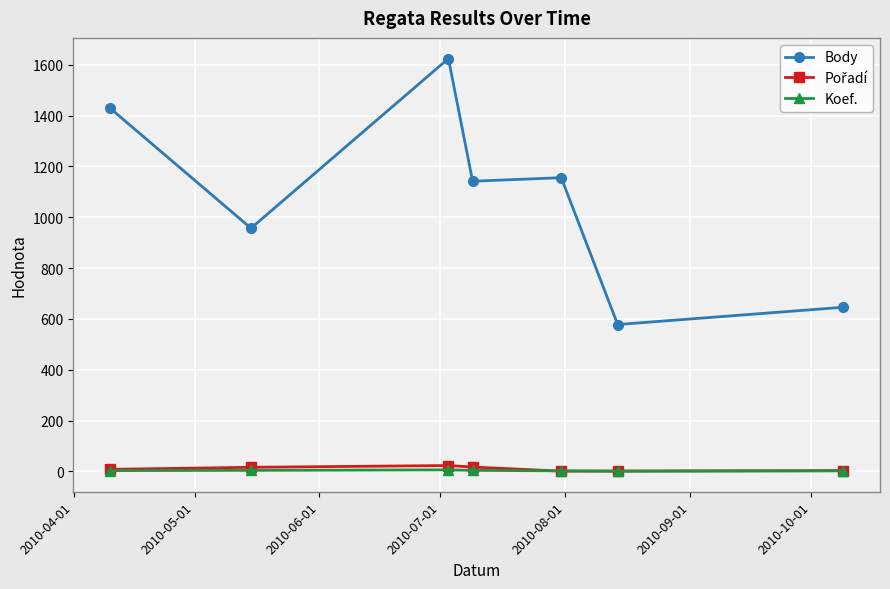

True or false: Koef. and Body intersect in this chart.

False